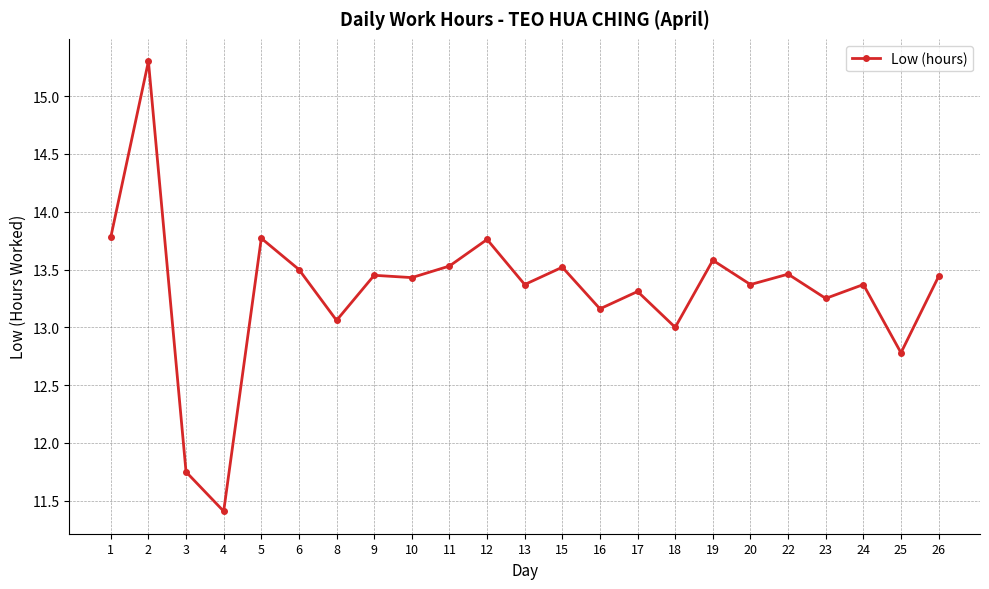

Which label corresponds to the largest value in the chart?

2